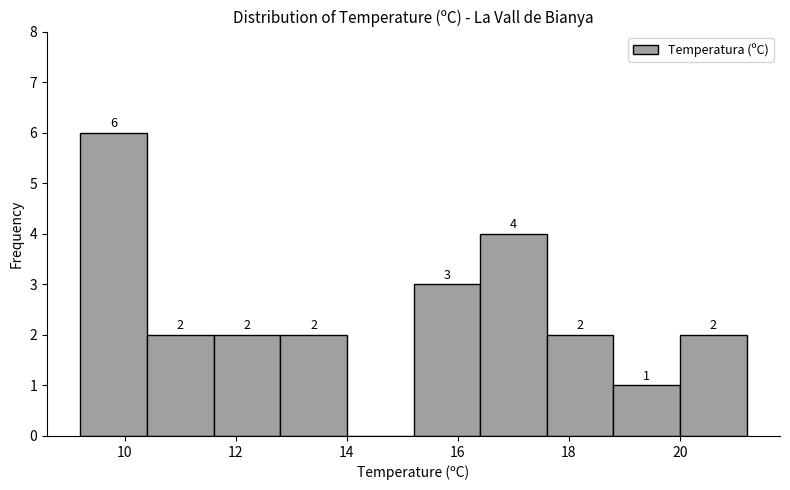

Over which range of the x-axis is the bar tallest?

9.2 to 10.4